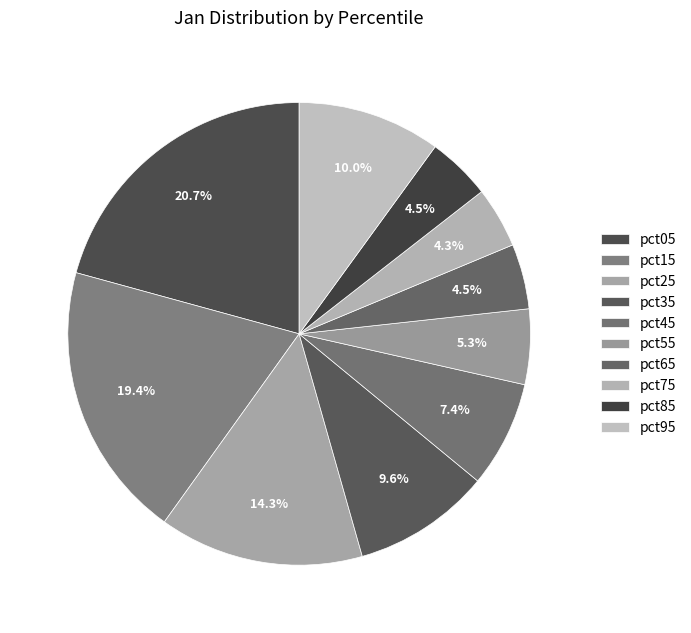

What portion of the pie excludes pct85?

95.5%